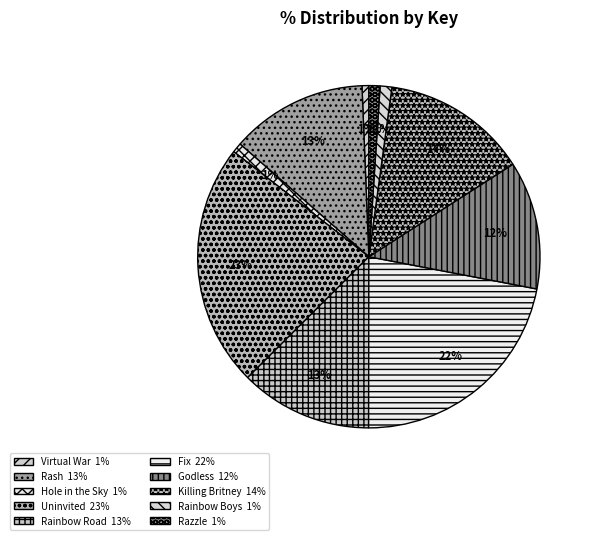

Does any single category account for the majority?

No